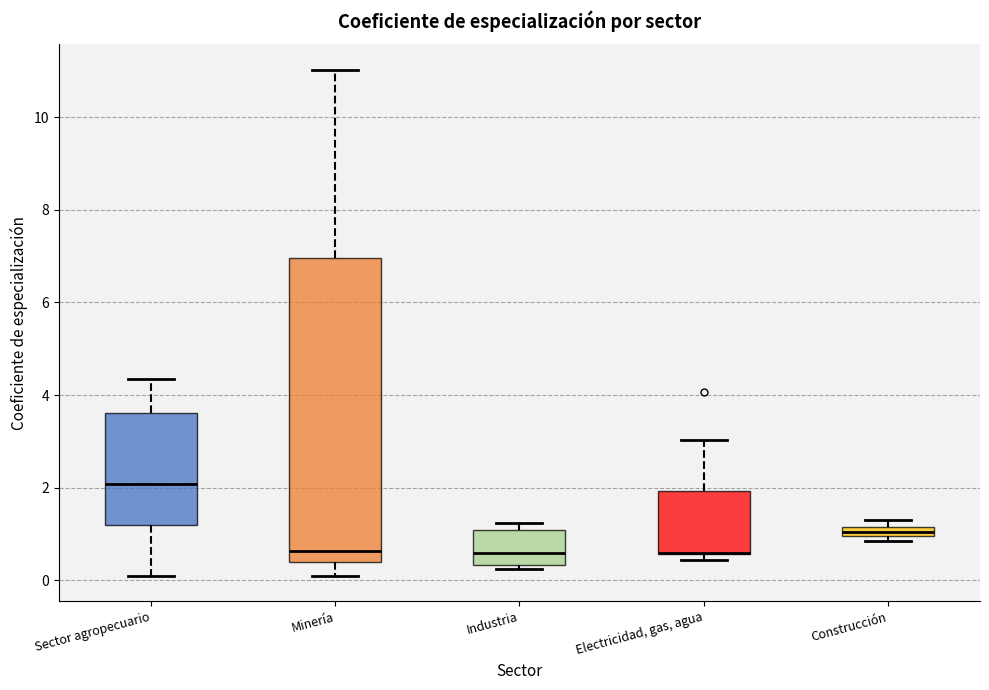

Where is the upper edge of the box for Construcción on the y-axis? The values are not printed on the chart, so give them approximately, as read against the axis.

1.2